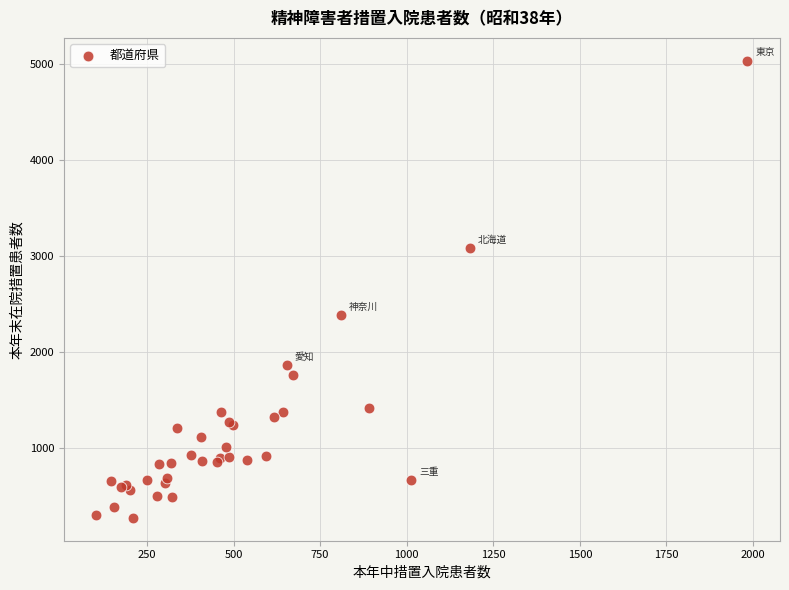

What Y value in the scatter plot is closest to 2653?

2382